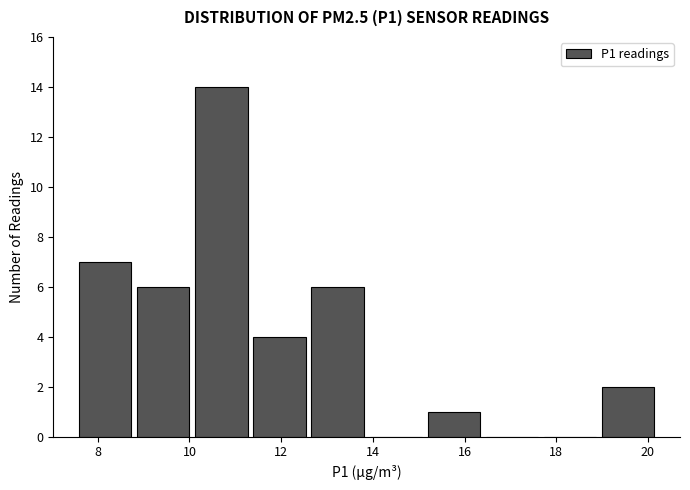

Over which range of the x-axis is the bar tallest?

10.0 to 11.4